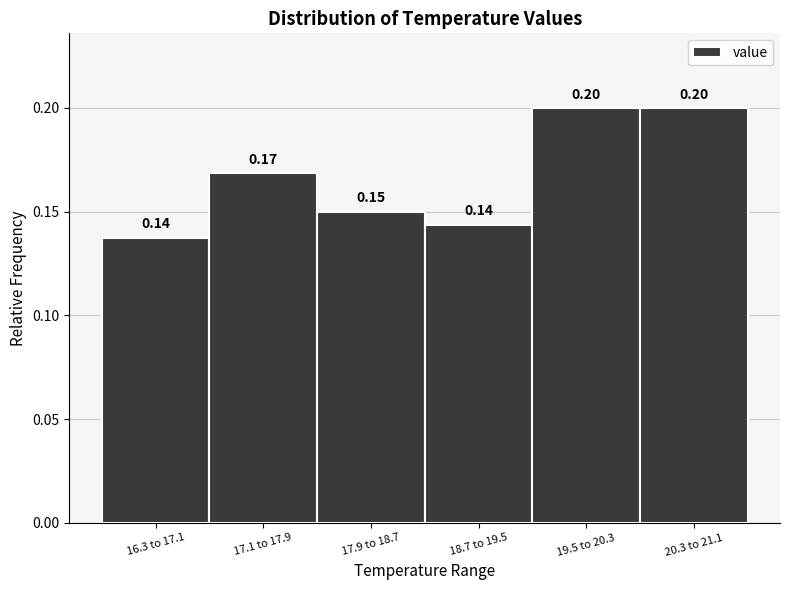

Which has a higher value, 17.9 to 18.7 or 17.1 to 17.9?

17.1 to 17.9